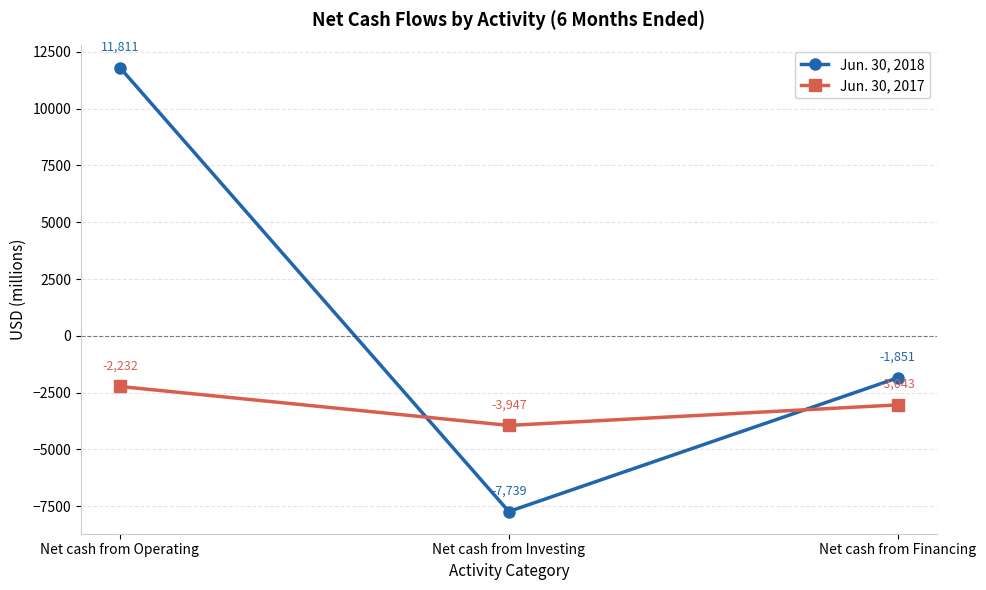

Which series changed the most between Net cash from Operating and Net cash from Financing?

Jun. 30, 2018